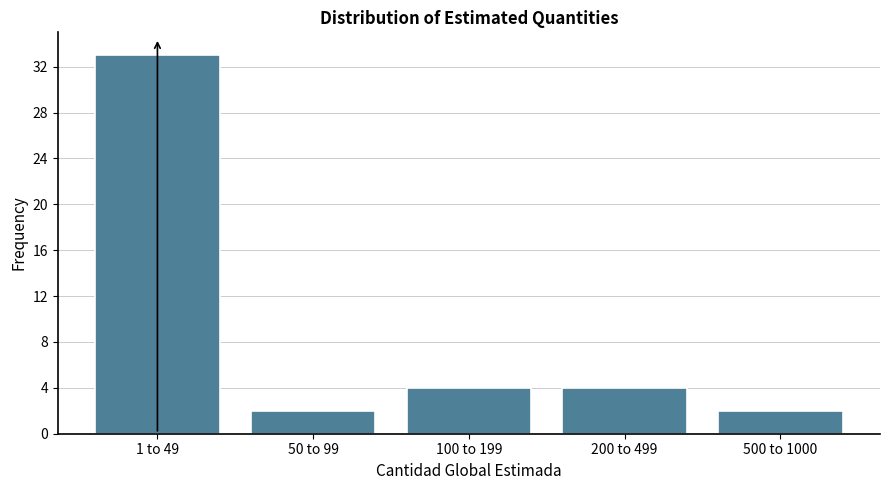

Reading right to left, transcribe all the data shown in this chart.

500 to 1000=2	200 to 499=4	100 to 199=4	50 to 99=2	1 to 49=33